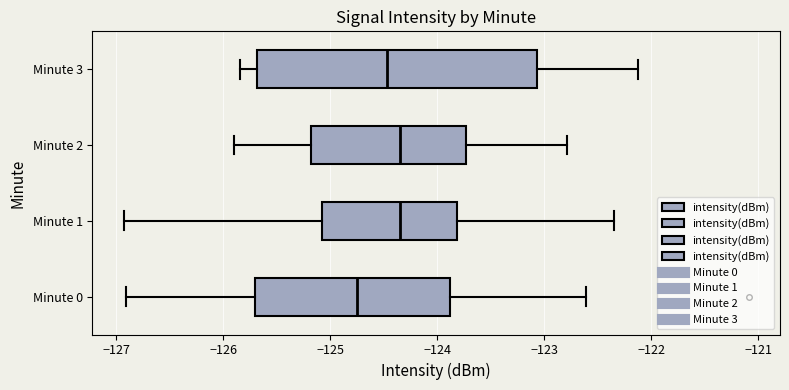

Comparing the boxes themselves (not the whiskers), which one is the widest?

Minute 3